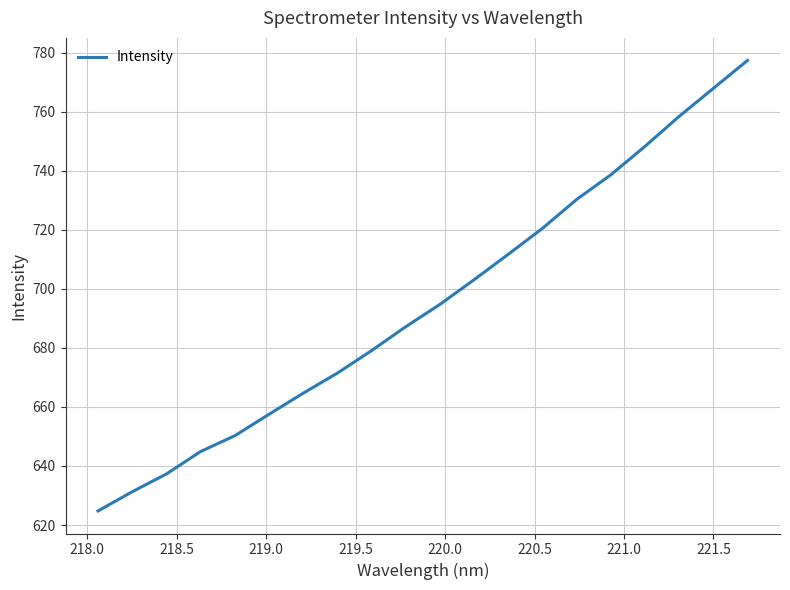

True or false: the data has more than 1 interior local peaks.

False